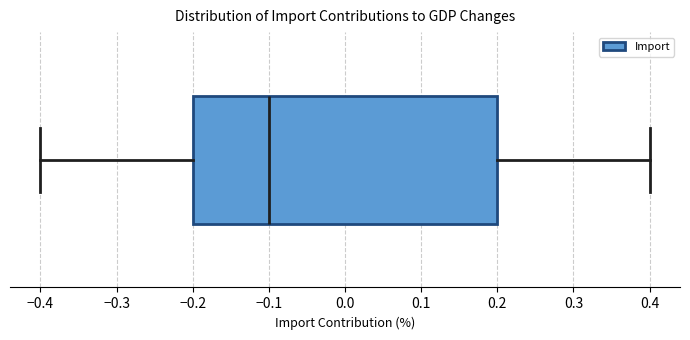

Transcribe this box plot: give where the median line is, the range the box spans, and where the two whiskers end, as read against the x-axis. The values are not printed on the chart, so give them approximately, as read against the axis.

median -0.1, box -0.2 to 0.2, whiskers -0.4 to 0.4